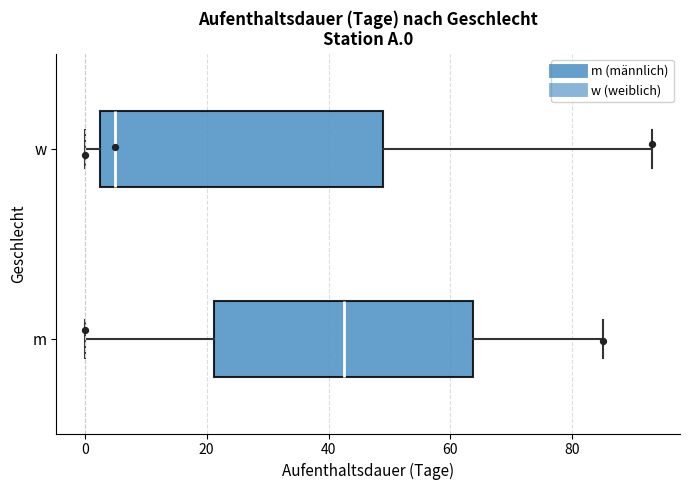

Which box is the widest, from its left edge to its right edge?

w